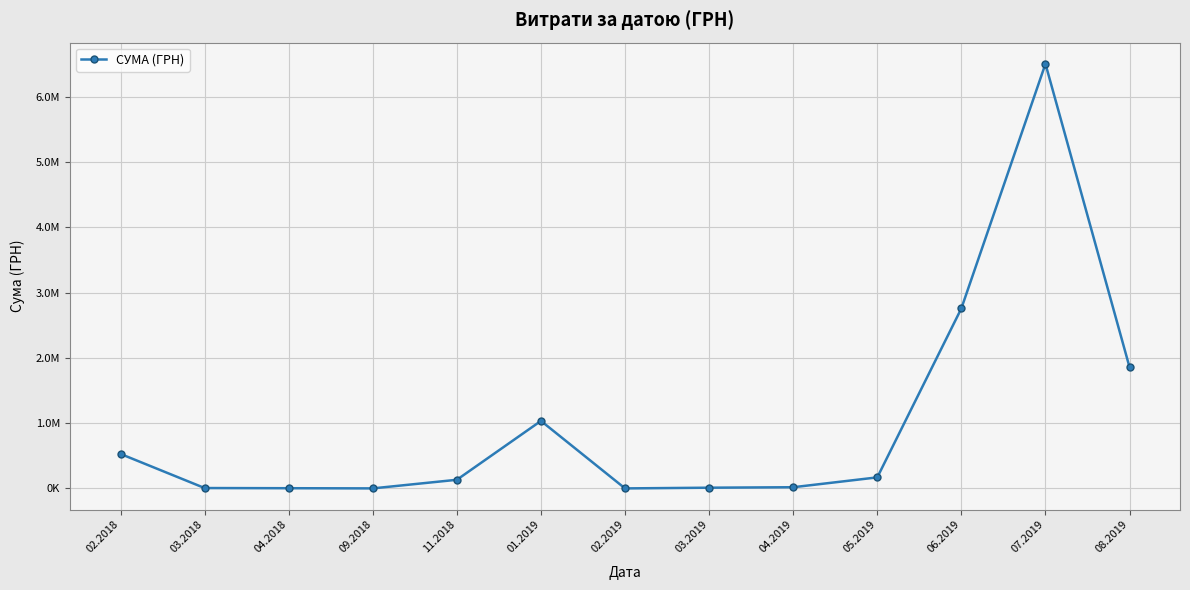

What is the change in value from 09.2018 to 11.2018?

+131857.5